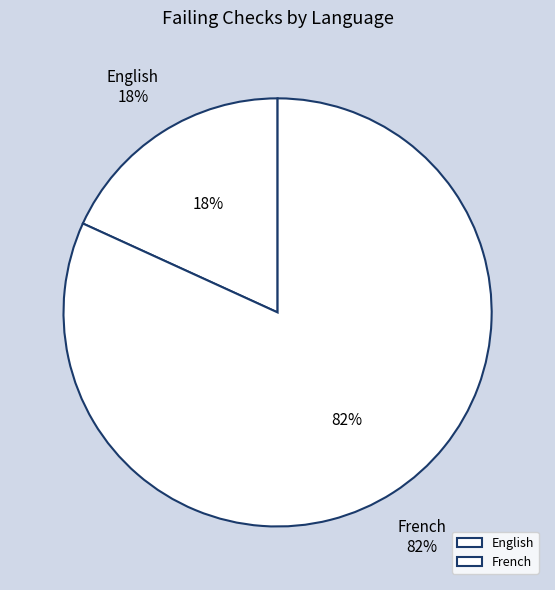

To the nearest percent, what is the difference between the English and French slice percentages?

64%